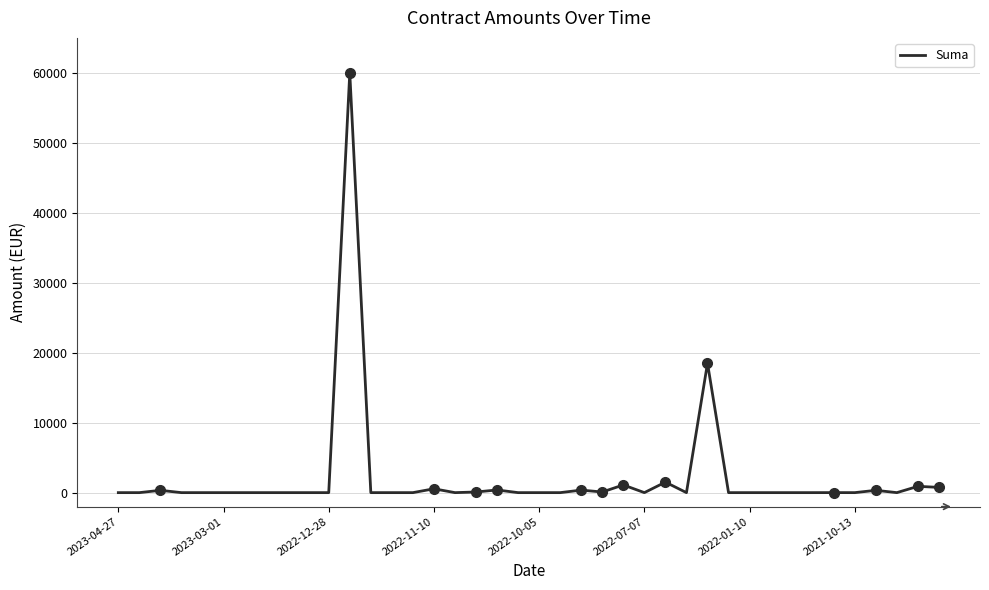

What is the maximum value shown in the chart?

60000.0